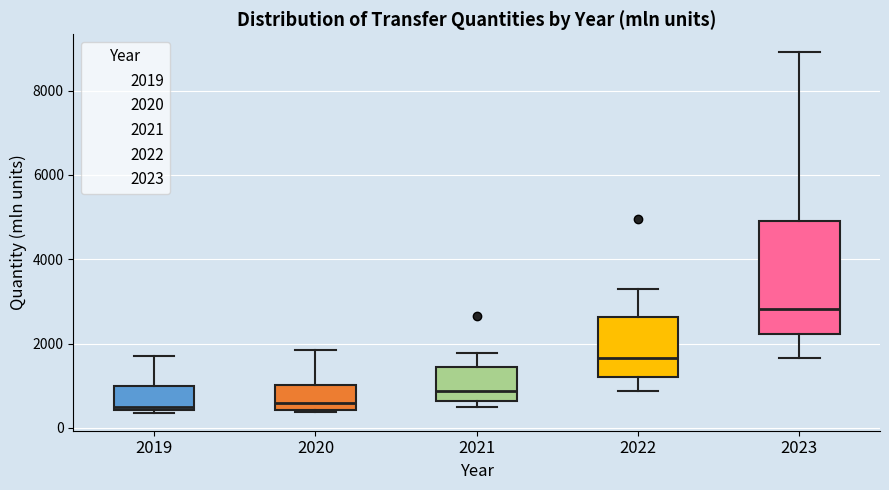

Reading left to right, read every box against the y-axis: the position of its median line, the range the box covers, and the ends of its whiskers. The values are not printed on the chart, so give them approximately, as read against the axis.

2019: median 600, box 400 to 1000, whiskers 400 (just below the box's lower edge) to 1800
2020: median 600, box 400 to 1000, whiskers 400 to 1800
2021: median 800, box 600 to 1400, whiskers 400 to 1800
2022: median 1600, box 1200 to 2600, whiskers 800 to 3200
2023: median 2800, box 2200 to 5000, whiskers 1600 to 9000